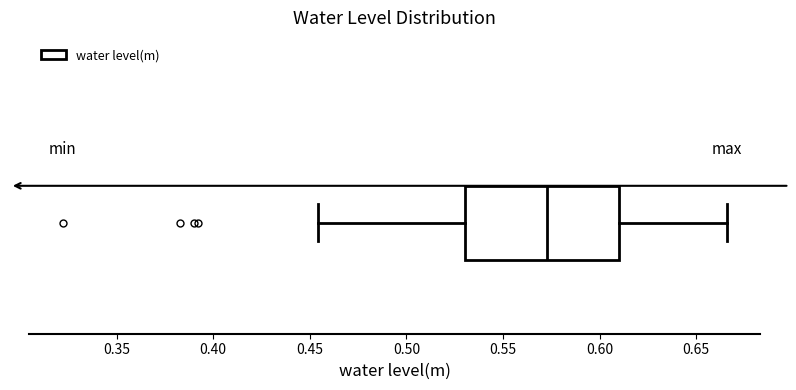

Transcribe this box plot: give where the median line is, the range the box spans, and where the two whiskers end, as read against the x-axis. The values are not printed on the chart, so give them approximately, as read against the axis.

median 0.575, box 0.530 to 0.610, whiskers 0.455 to 0.665